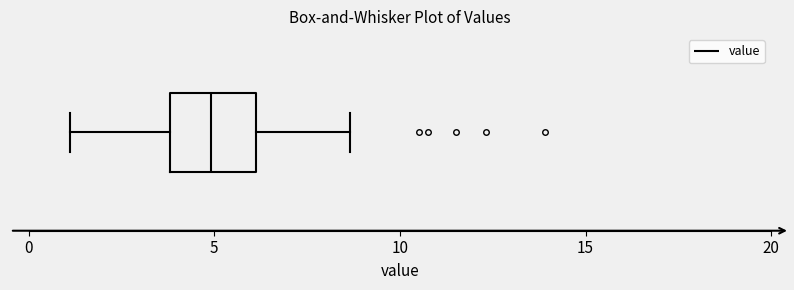

Where does the left whisker of the box end on the x-axis? The values are not printed on the chart, so give them approximately, as read against the axis.

1.0